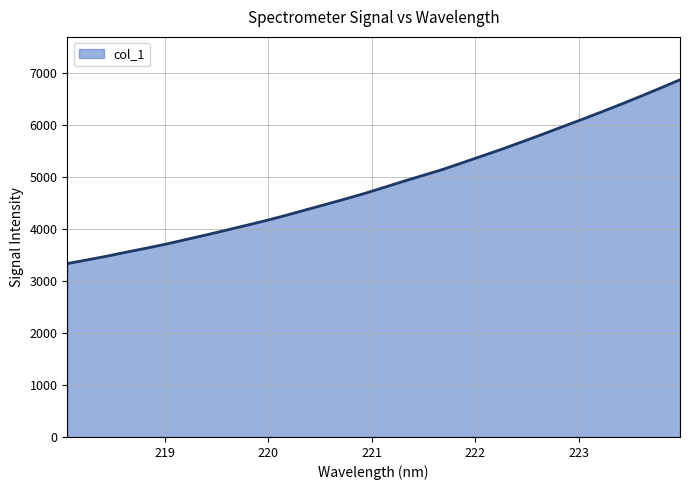

What is the minimum value shown in the chart?

3338.7